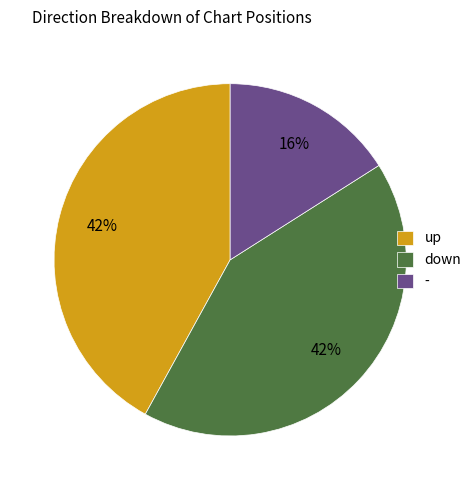

Do - and down together represent more than half of the pie?

Yes